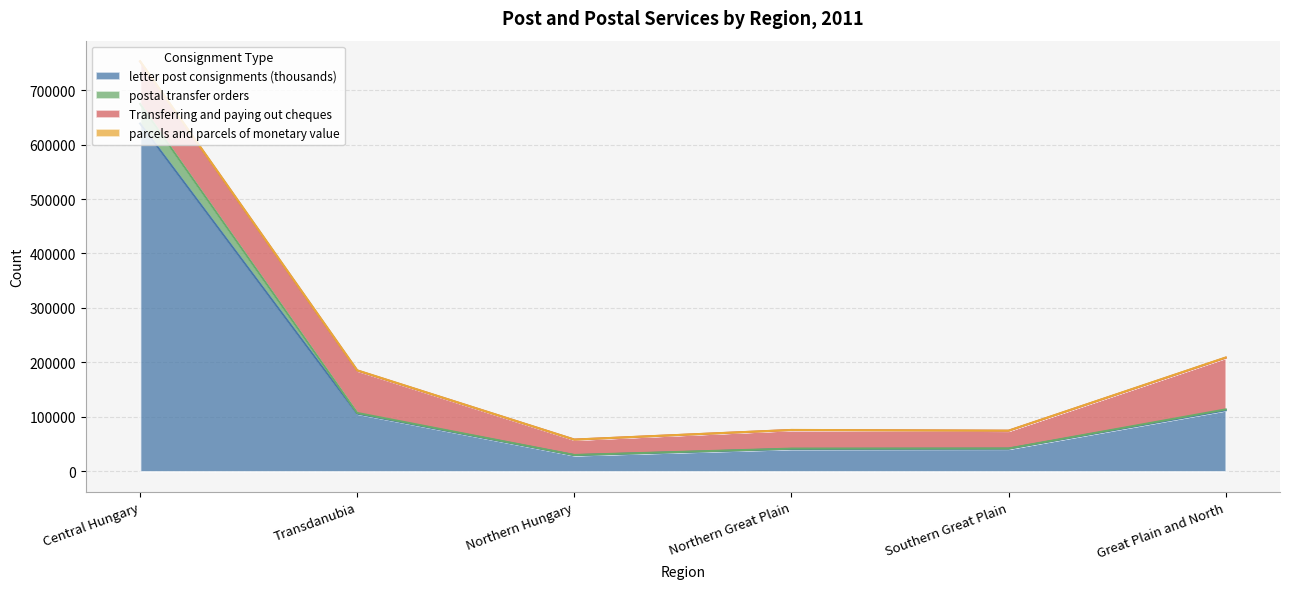

True or false: letter post consignments (thousands) and postal transfer orders cross at least once.

False